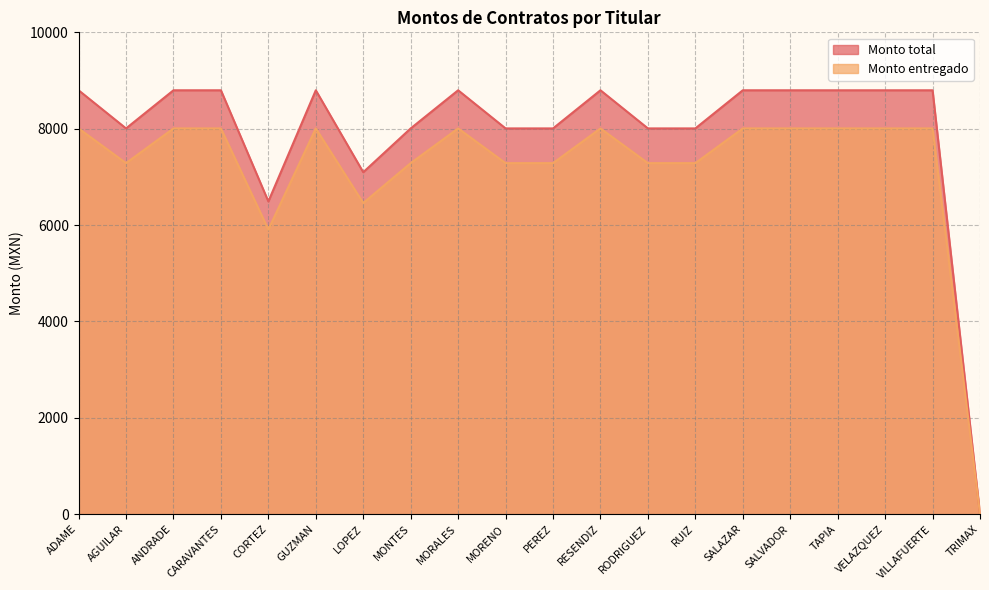

Reading right to left, list all the values displayed in this chart.

Monto total: TRIMAX=0.2	VILLAFUERTE=8797.2	VELAZQUEZ=8797.2	TAPIA=8797.2	SALVADOR=8797.2	SALAZAR=8797.2	RUIZ=8005.9	RODRIGUEZ=8005.9	RESENDIZ=8797.2	PEREZ=8005.9	MORENO=8005.9	MORALES=8797.2	MONTES=8005.9	LOPEZ=7096.6	GUZMAN=8797.2	CORTEZ=6490.3	CARAVANTES=8797.2	ANDRADE=8797.2	AGUILAR=8005.9	ADAME=8797.2
Monto entregado: TRIMAX=0.2	VILLAFUERTE=8005.5	VELAZQUEZ=8005.5	TAPIA=8005.5	SALVADOR=8005.5	SALAZAR=8005.5	RUIZ=7285.4	RODRIGUEZ=7285.4	RESENDIZ=8005.5	PEREZ=7285.4	MORENO=7285.4	MORALES=8005.5	MONTES=7285.4	LOPEZ=6457.9	GUZMAN=8005.5	CORTEZ=5906.2	CARAVANTES=8005.5	ANDRADE=8005.5	AGUILAR=7285.4	ADAME=8005.5